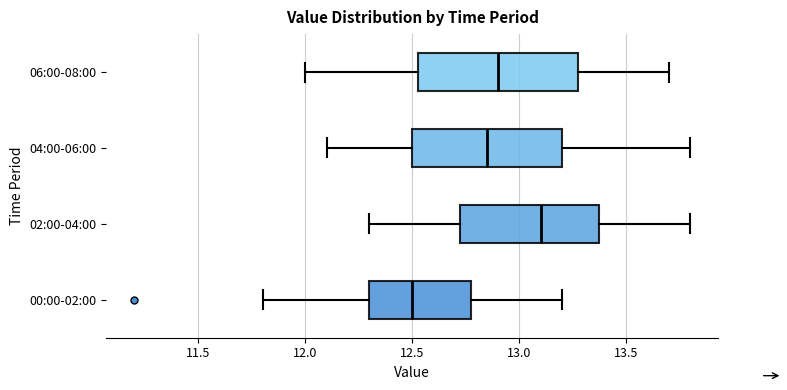

Which box has the furthest to the right median line?

02:00-04:00